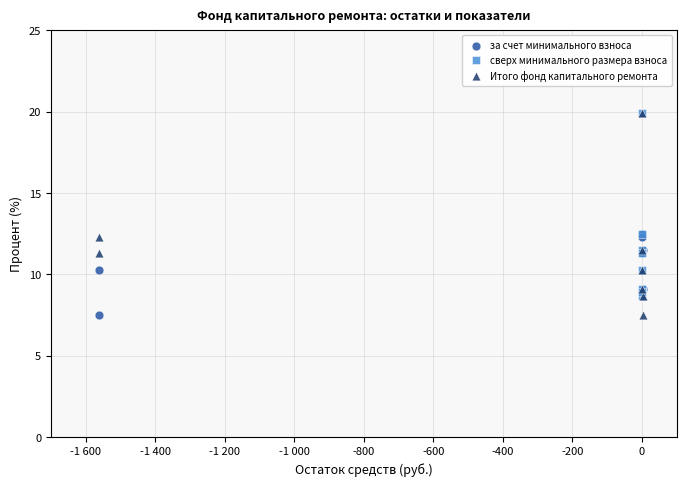

What are all the series names shown in the legend?

за счет минимального взноса, сверх минимального размера взноса, Итого фонд капитального ремонта